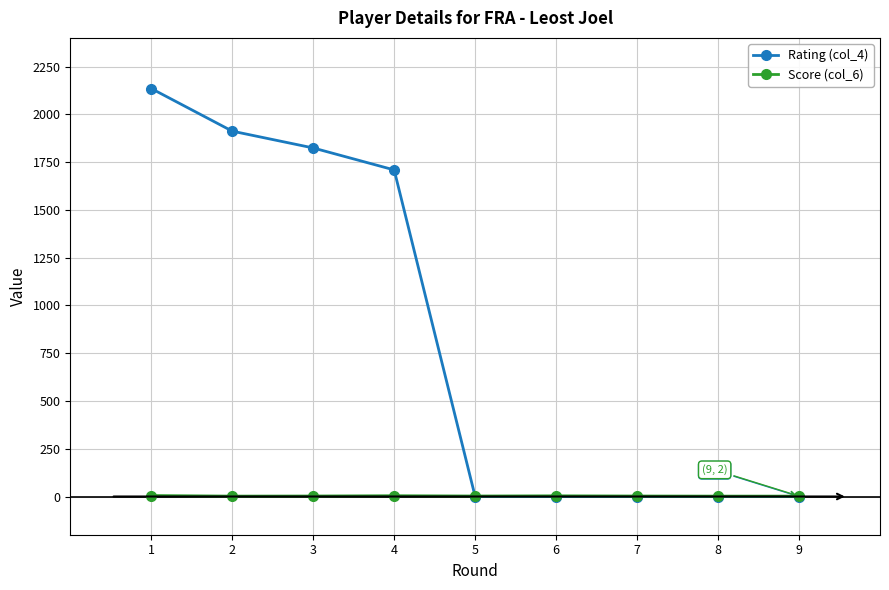

What is the greatest value displayed?

2135.0